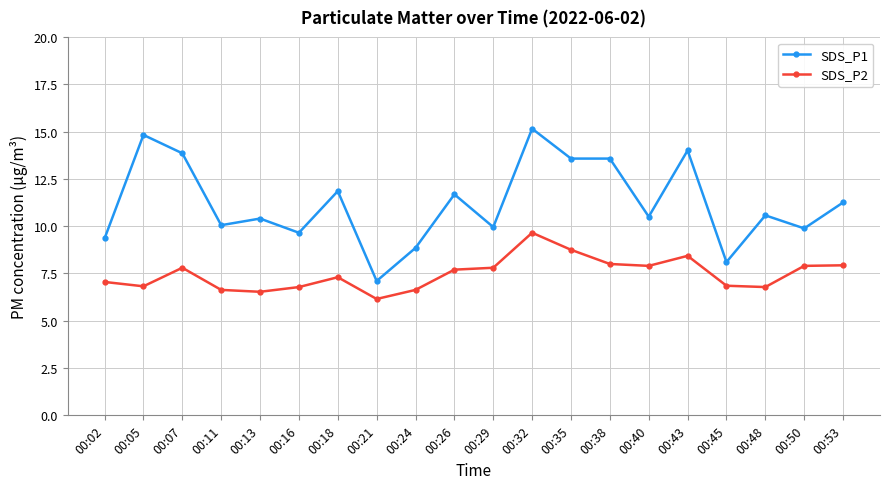

Which series has the widest spread of values?

SDS_P1